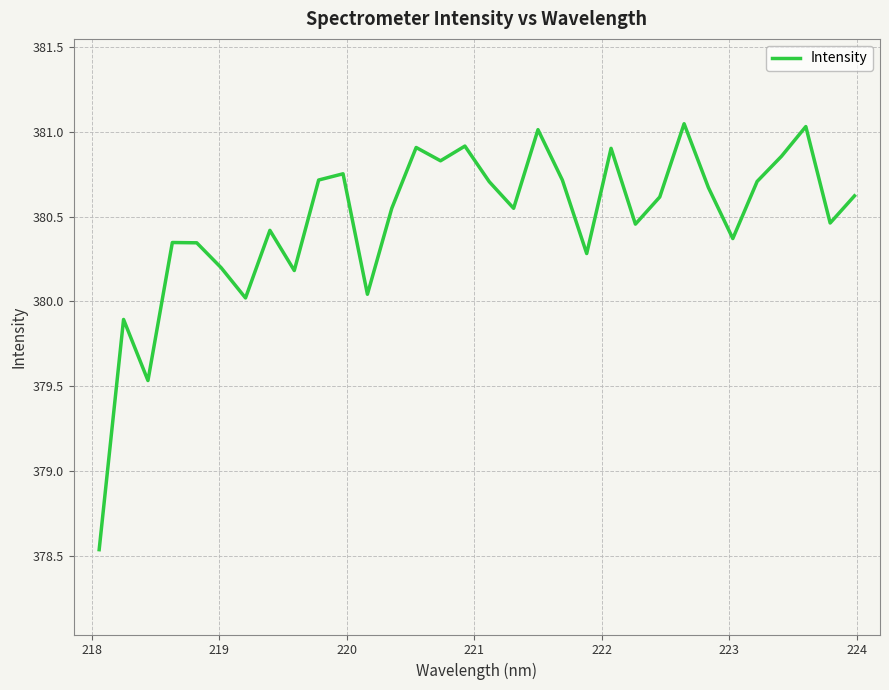

What is the difference between the maximum and minimum values?

2.5